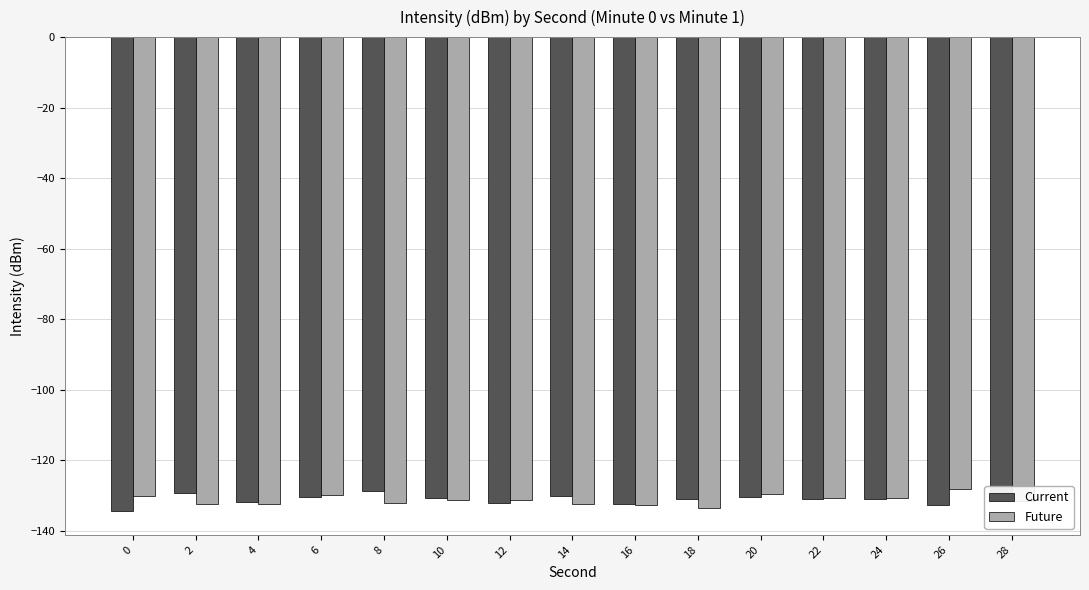

What are all the series names shown in the legend?

Current, Future